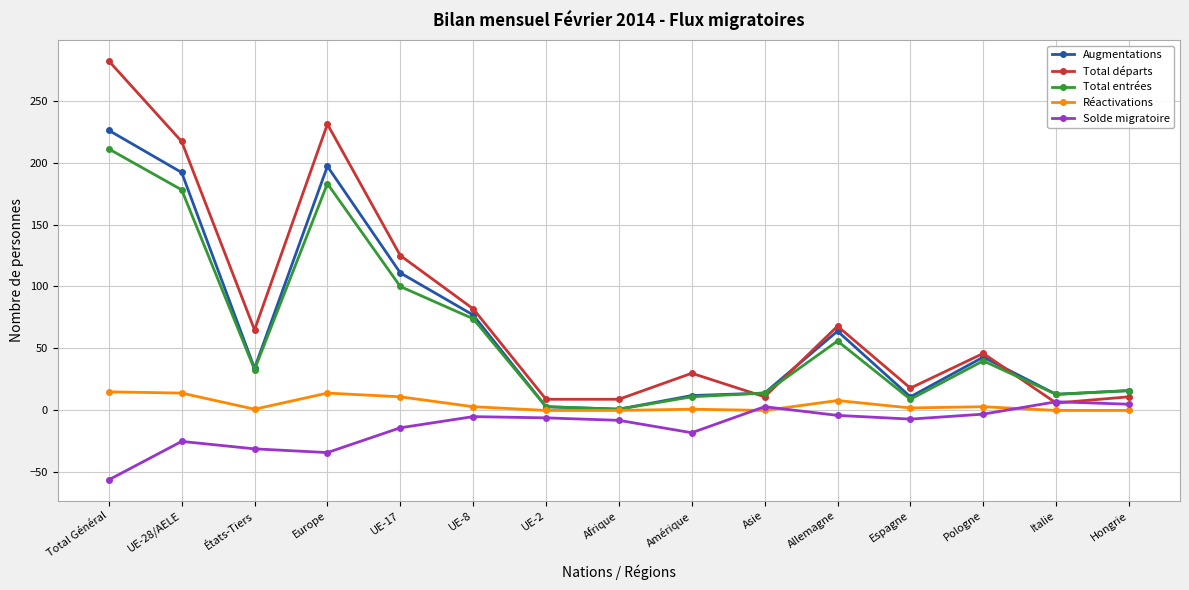

At which category does the chart reach its minimum across all series?

Total Général